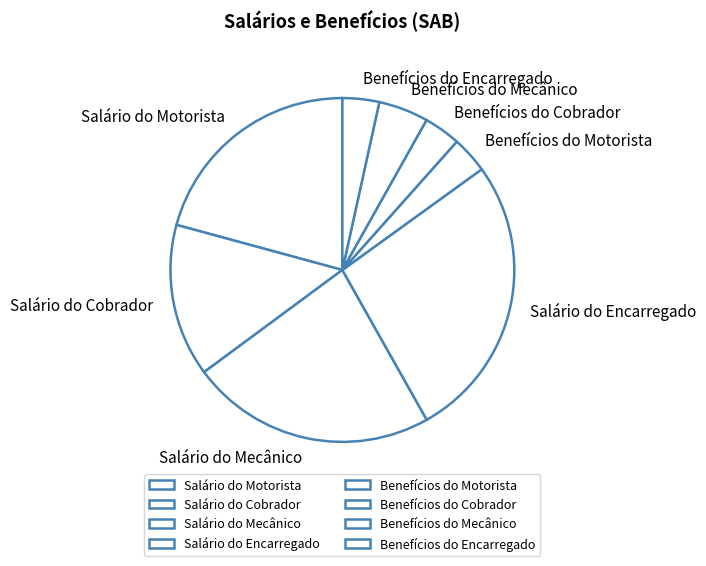

Which slice is the largest?

Salário do Encarregado